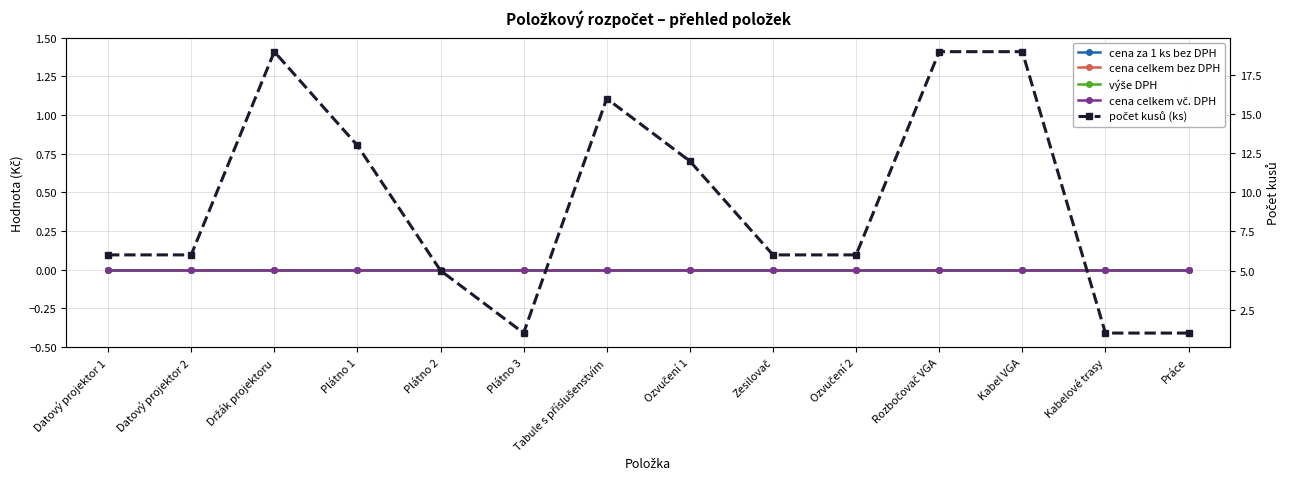

Reading left to right, transcribe all the data shown in this chart.

cena za 1 ks bez DPH: Datový projektor 1=0	Datový projektor 2=0	Držák projektoru=0	Plátno 1=0	Plátno 2=0	Plátno 3=0	Tabule s příslušenstvím=0	Ozvučení 1=0	Zesilovač=0	Ozvučení 2=0	Rozbočovač VGA=0	Kabel VGA=0	Kabelové trasy=0	Práce=0
cena celkem bez DPH: Datový projektor 1=0	Datový projektor 2=0	Držák projektoru=0	Plátno 1=0	Plátno 2=0	Plátno 3=0	Tabule s příslušenstvím=0	Ozvučení 1=0	Zesilovač=0	Ozvučení 2=0	Rozbočovač VGA=0	Kabel VGA=0	Kabelové trasy=0	Práce=0
výše DPH: Datový projektor 1=0	Datový projektor 2=0	Držák projektoru=0	Plátno 1=0	Plátno 2=0	Plátno 3=0	Tabule s příslušenstvím=0	Ozvučení 1=0	Zesilovač=0	Ozvučení 2=0	Rozbočovač VGA=0	Kabel VGA=0	Kabelové trasy=0	Práce=0
cena celkem vč. DPH: Datový projektor 1=0	Datový projektor 2=0	Držák projektoru=0	Plátno 1=0	Plátno 2=0	Plátno 3=0	Tabule s příslušenstvím=0	Ozvučení 1=0	Zesilovač=0	Ozvučení 2=0	Rozbočovač VGA=0	Kabel VGA=0	Kabelové trasy=0	Práce=0
počet kusů (ks): Datový projektor 1=6	Datový projektor 2=6	Držák projektoru=19	Plátno 1=13	Plátno 2=5	Plátno 3=1	Tabule s příslušenstvím=16	Ozvučení 1=12	Zesilovač=6	Ozvučení 2=6	Rozbočovač VGA=19	Kabel VGA=19	Kabelové trasy=1	Práce=1